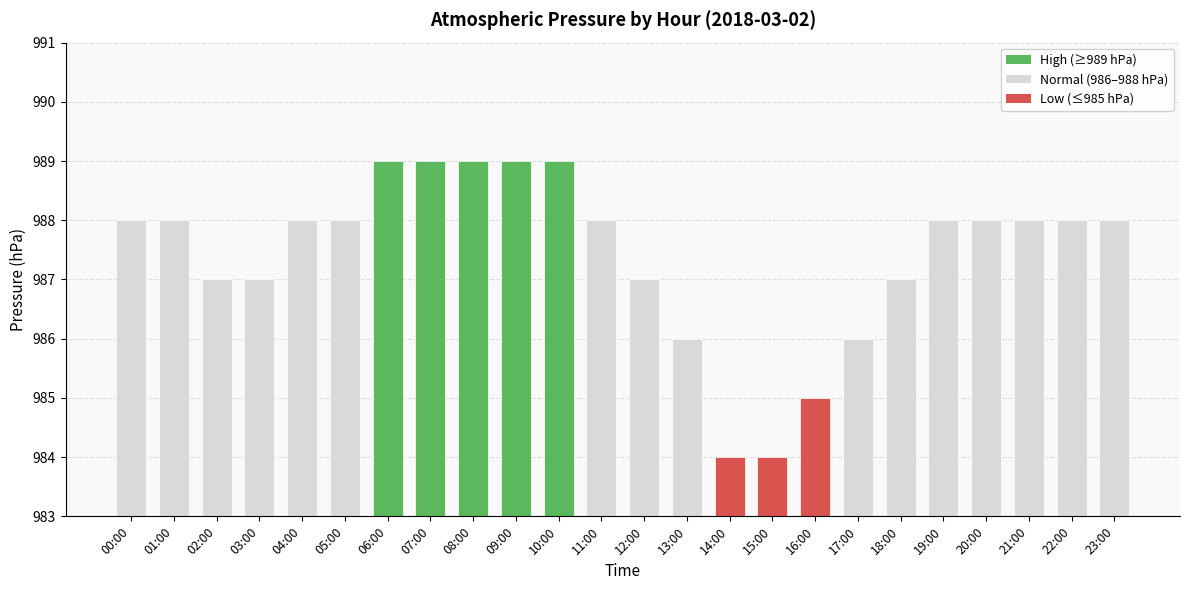

What is the label of the 5th bar from the left?

04:00